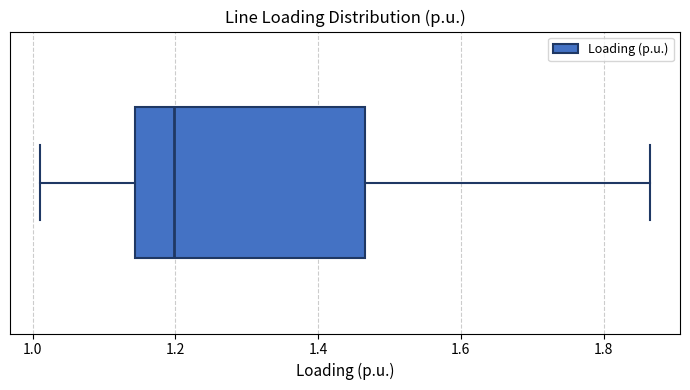

Where does the median line of the box sit on the x-axis? The values are not printed on the chart, so give them approximately, as read against the axis.

1.20